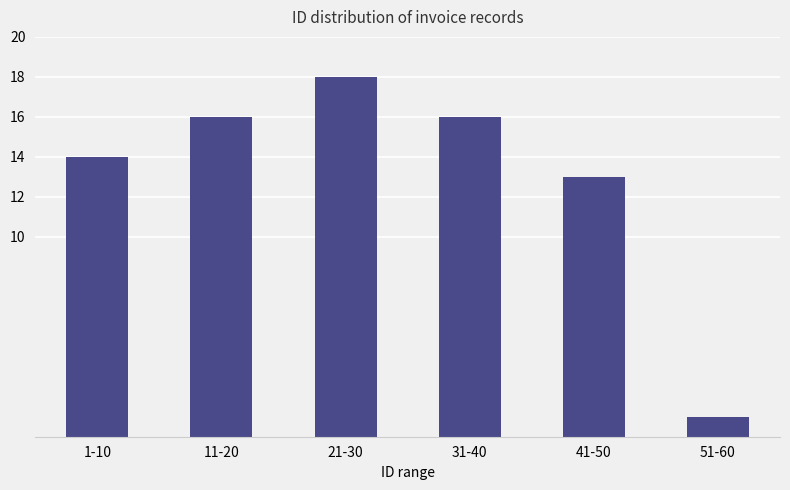

Reading left to right, list all the values displayed in this chart.

14	16	18	16	13	1